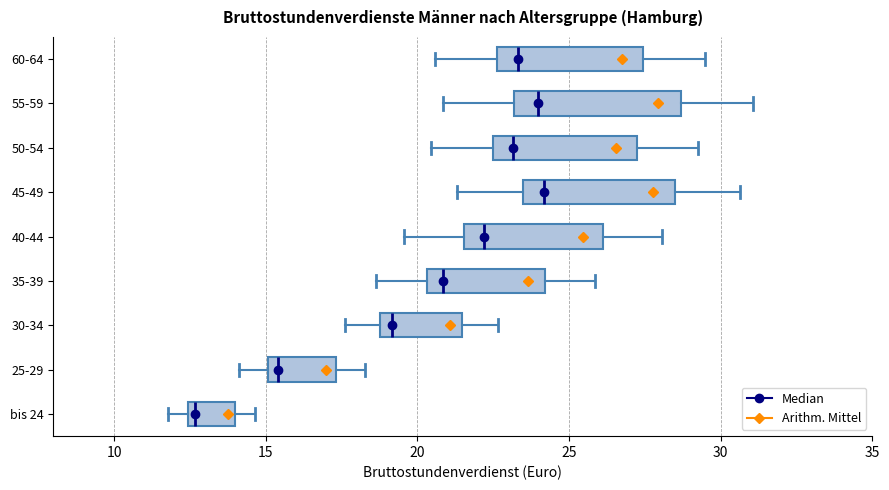

Where is the left edge of the box for 40-44 on the x-axis? The values are not printed on the chart, so give them approximately, as read against the axis.

21.5